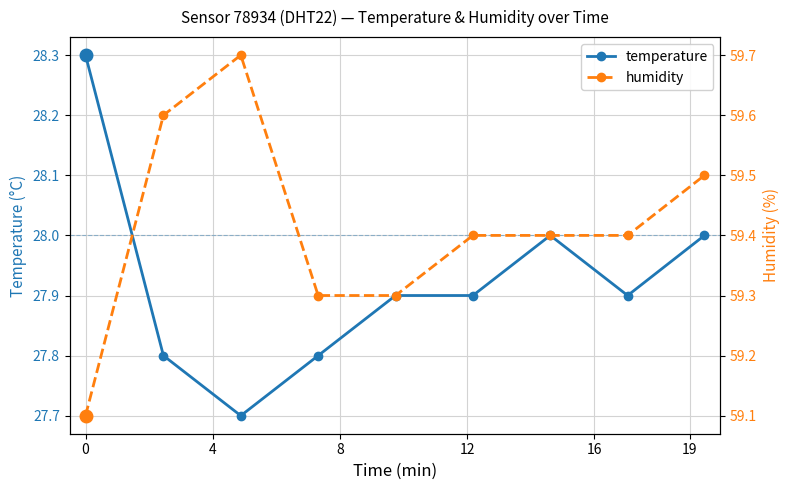

What is the lowest value of the temperature series?

27.7